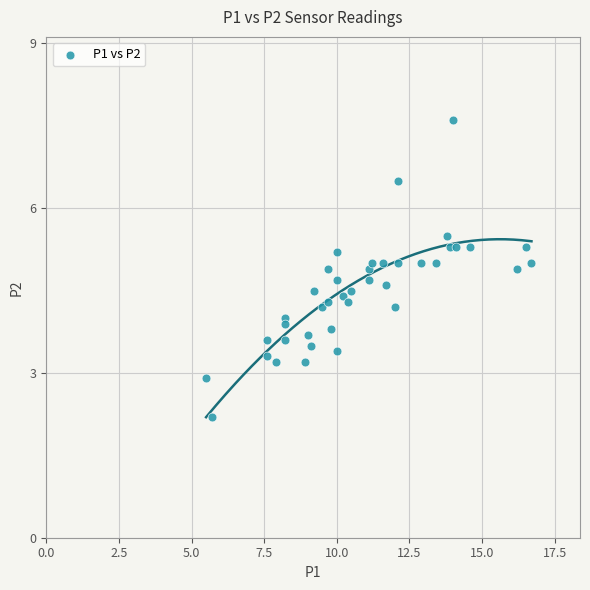

What is the range of X values (max minus min)?

11.2